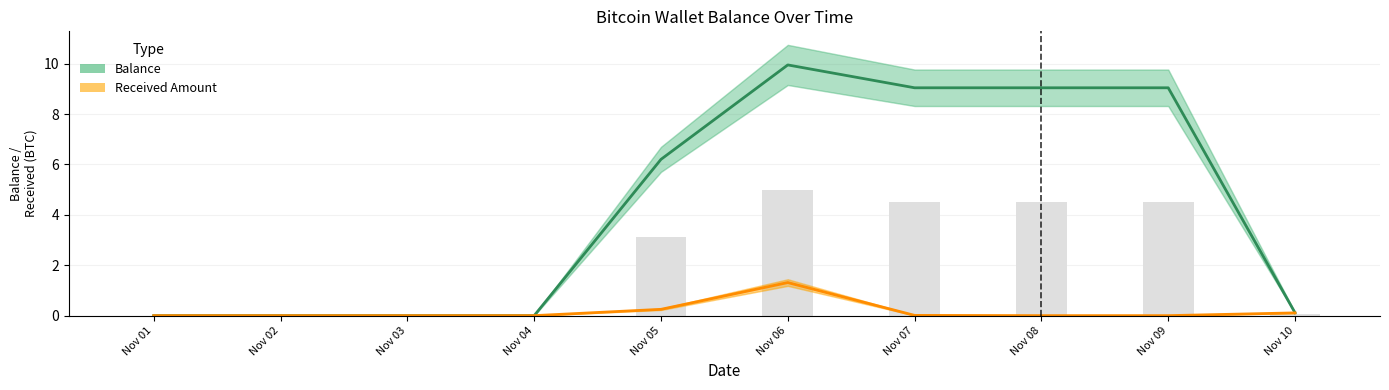

At which category is the sum across all series the highest?

Nov 06